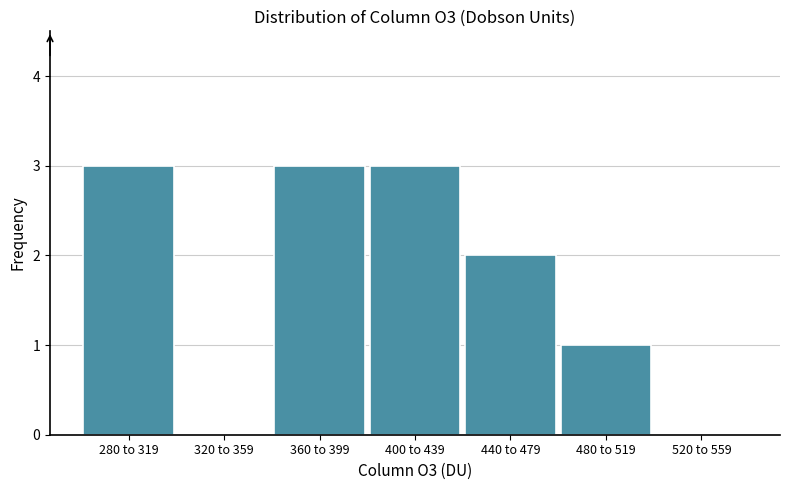

Reading left to right, extract all data points from this chart.

280 to 319=3	320 to 359=0	360 to 399=3	400 to 439=3	440 to 479=2	480 to 519=1	520 to 559=0